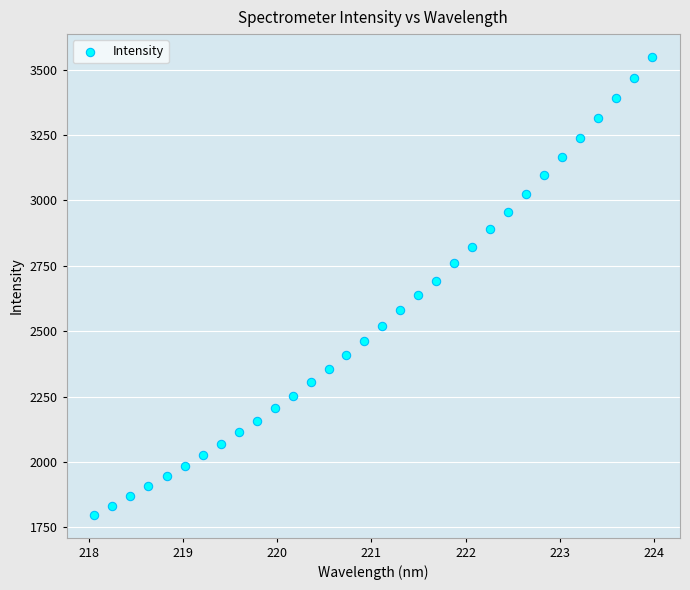

What is the range of X values (max minus min)?

5.9